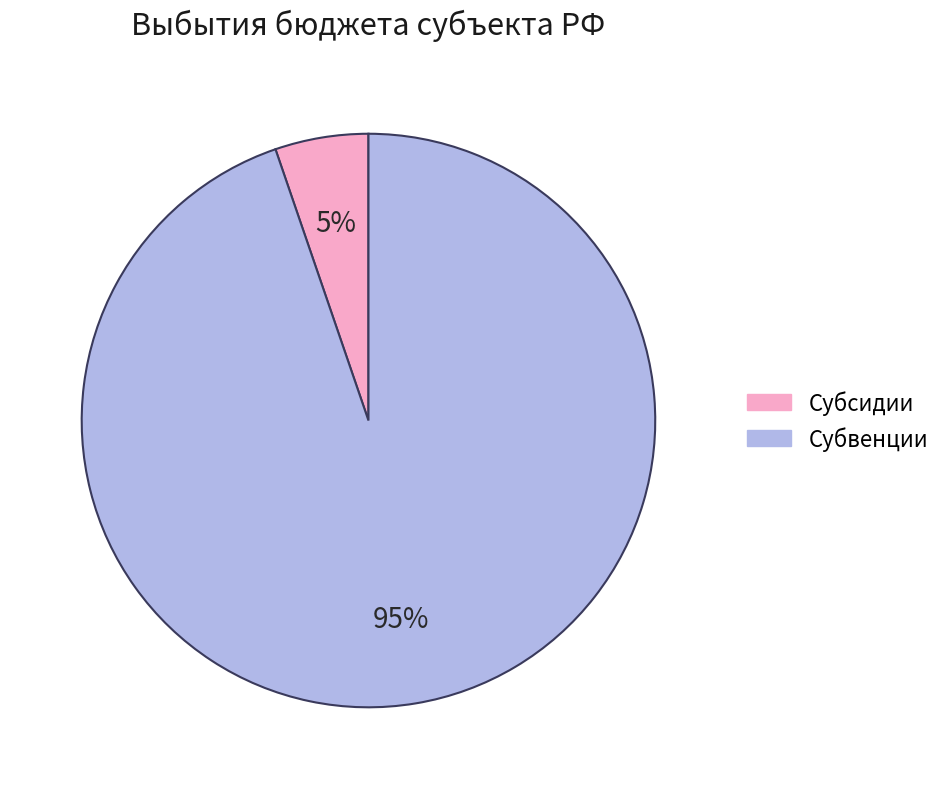

To the nearest percent, what is the average slice percentage?

50%